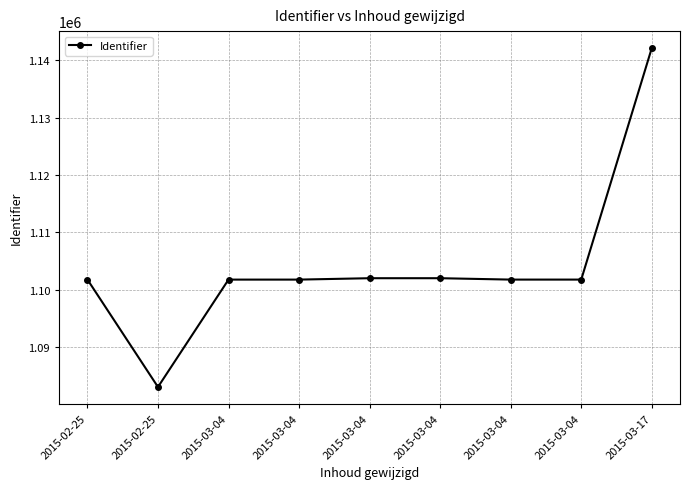

How many distinct data groups are displayed?

1